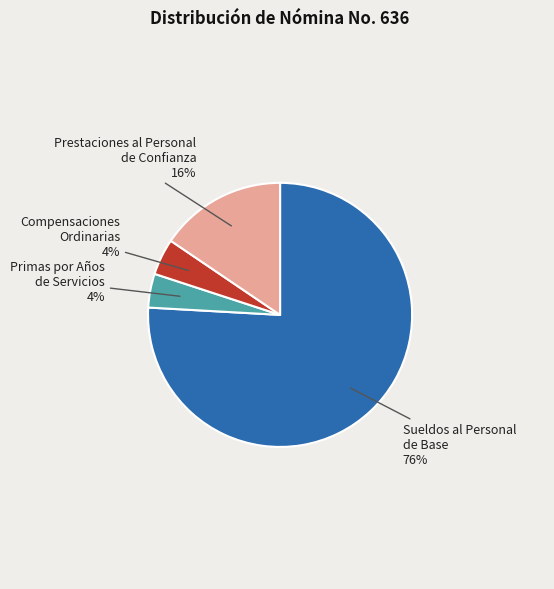

To the nearest percent, what is the difference between the largest and smallest slice percentages?

72%